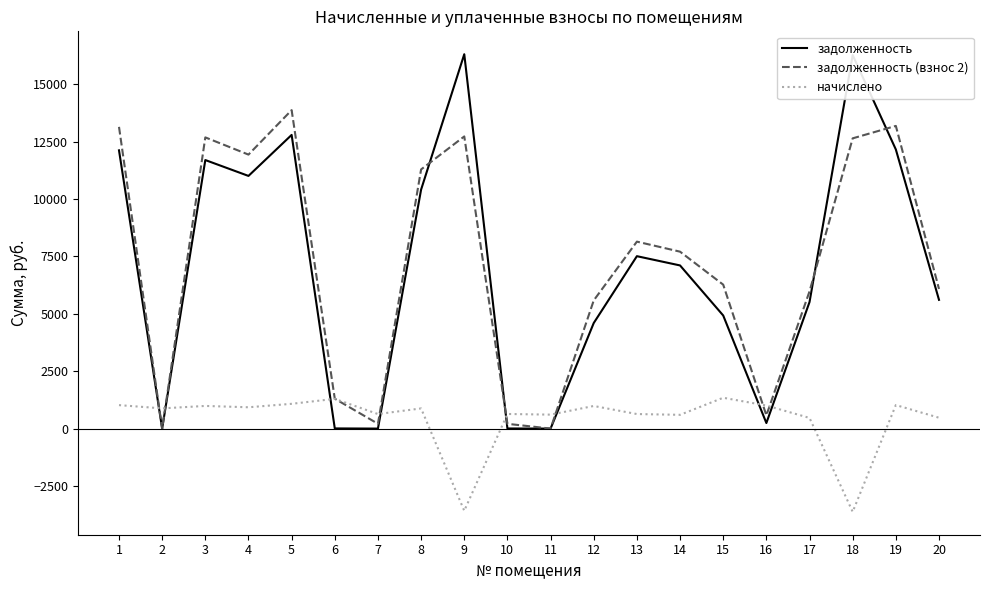

Rank the series at 15 from lowest to highest value.

начислено, задолженность, задолженность (взнос 2)